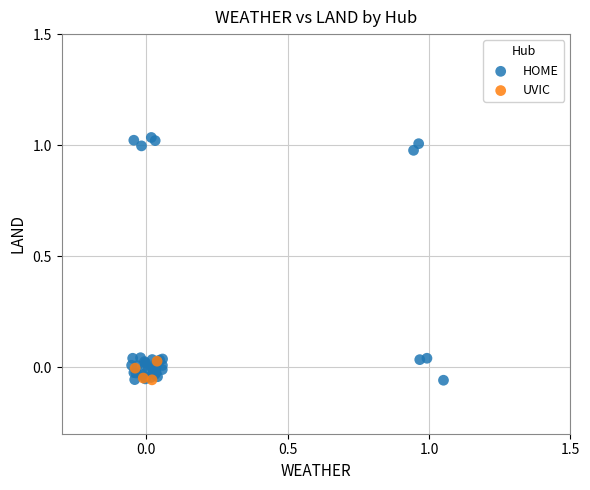

Which series has the largest Y range (max minus min)?

HOME